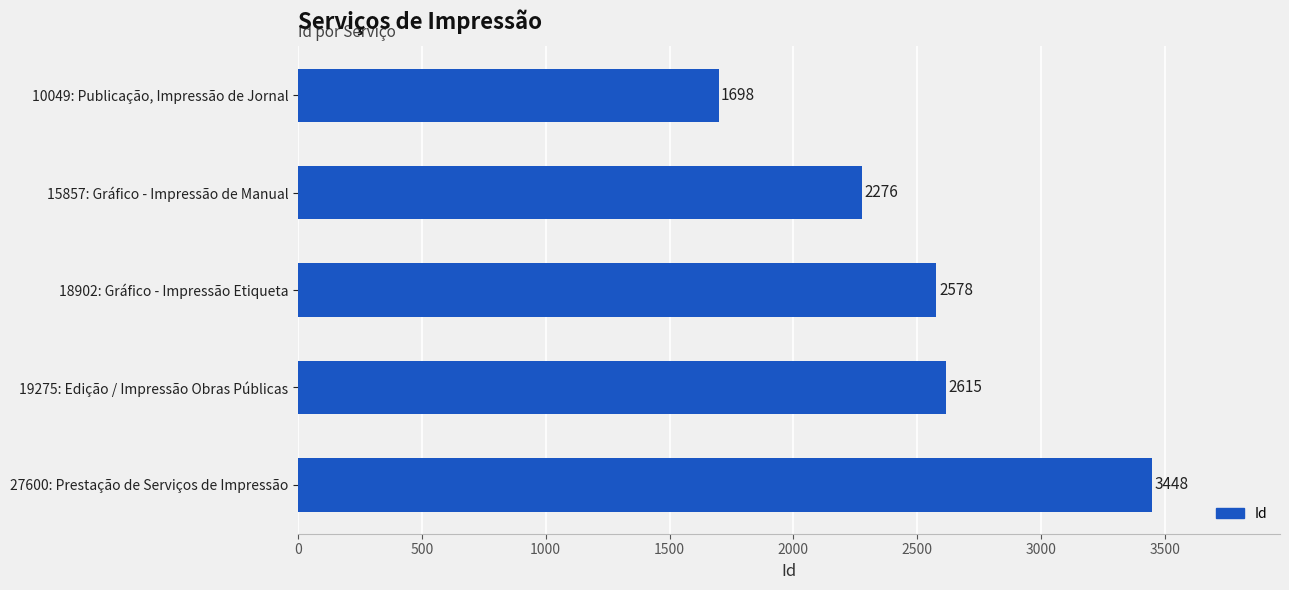

What is the difference between the second highest and second lowest values?

339